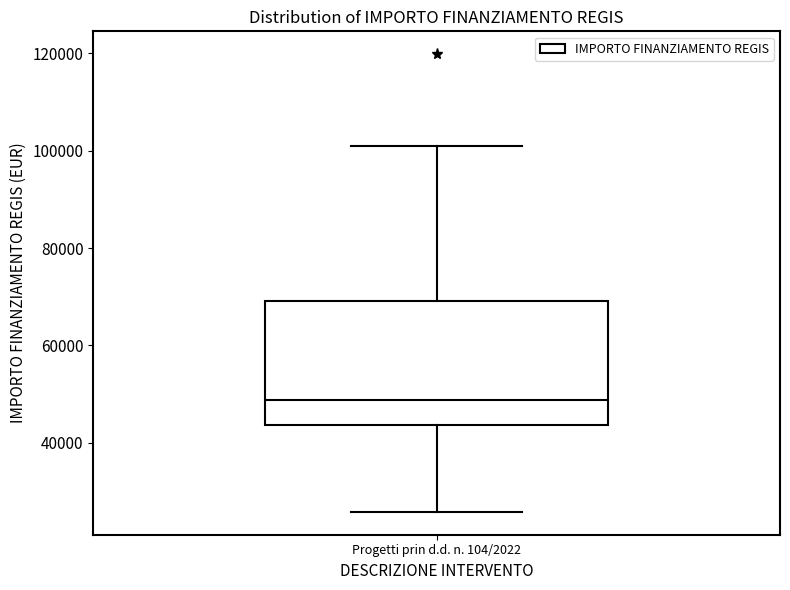

Read this box plot against the y-axis: the position of the median line, the range covered by the box, and the ends of both whiskers. The values are not printed on the chart, so give them approximately, as read against the axis.

median 48000, box 44000 to 70000, whiskers 26000 to 100000